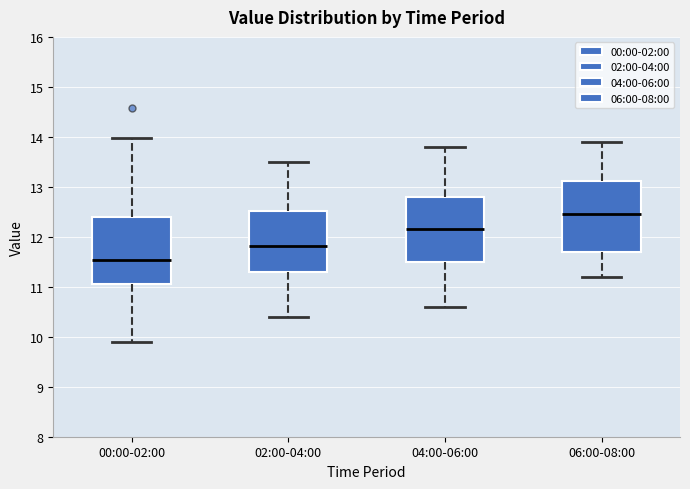

Reading left to right, transcribe this box plot: for each box, give where its median line is, the range the box spans, and where its two whiskers end, as read against the y-axis. The values are not printed on the chart, so give them approximately, as read against the axis.

00:00-02:00: median 11.5, box 11.1 to 12.4, whiskers 9.9 to 14.0
02:00-04:00: median 11.8, box 11.3 to 12.5, whiskers 10.4 to 13.5
04:00-06:00: median 12.2, box 11.5 to 12.8, whiskers 10.6 to 13.8
06:00-08:00: median 12.5, box 11.7 to 13.1, whiskers 11.2 to 13.9